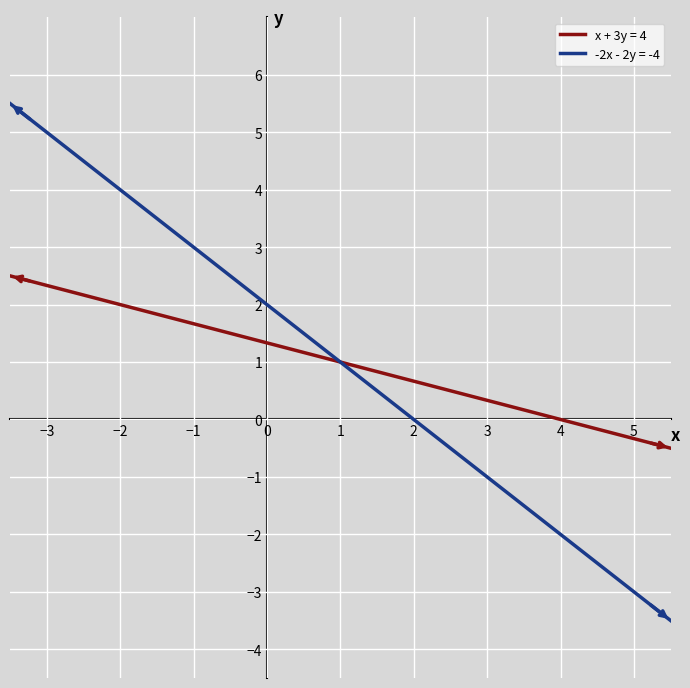

Which series has the widest spread of values?

-2x - 2y = -4